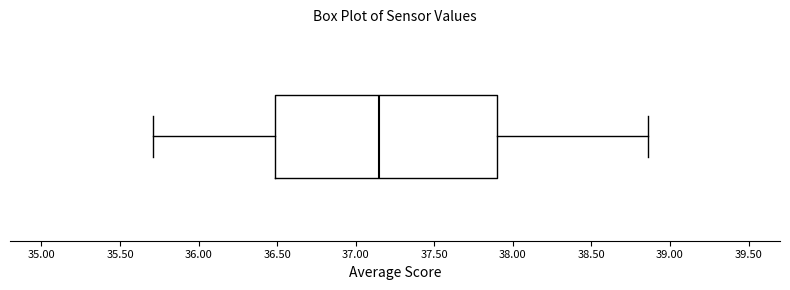

Read this box plot against the x-axis: the position of the median line, the range covered by the box, and the ends of both whiskers. The values are not printed on the chart, so give them approximately, as read against the axis.

median 37.15, box 36.50 to 37.90, whiskers 35.70 to 38.85